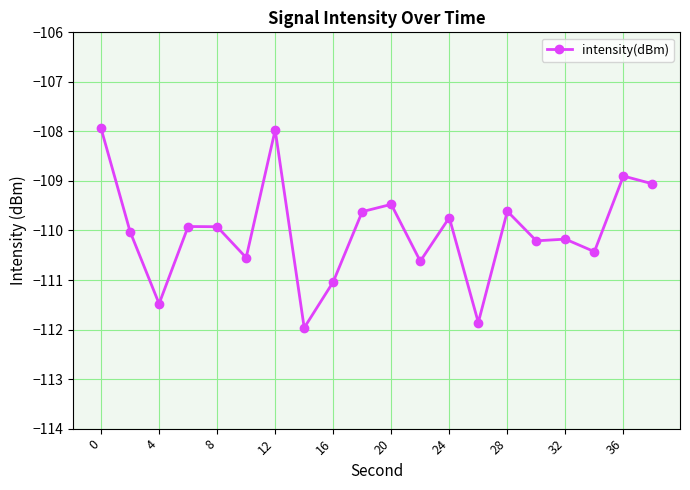

What is the value of the 2nd point from the left?

-110.0